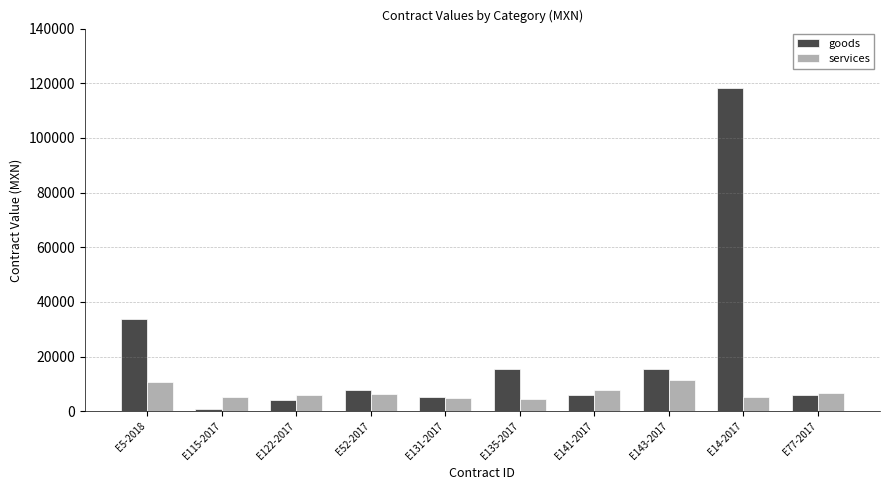

How many bars are there in each group?

2